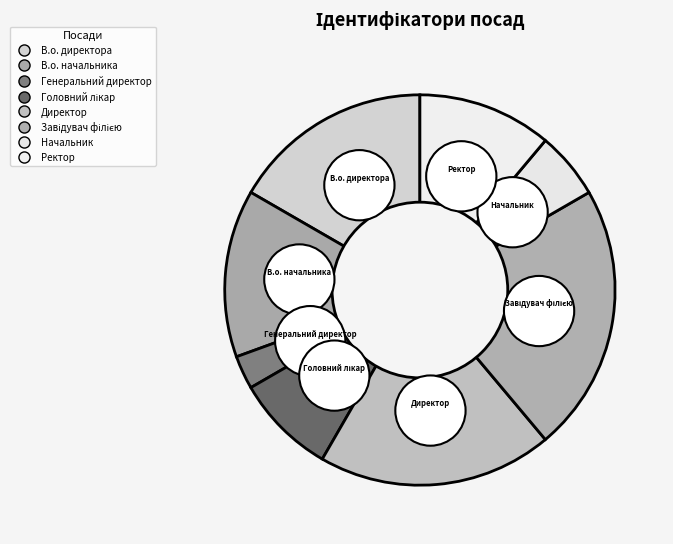

What is the change in value from Директор to Начальник?

-5